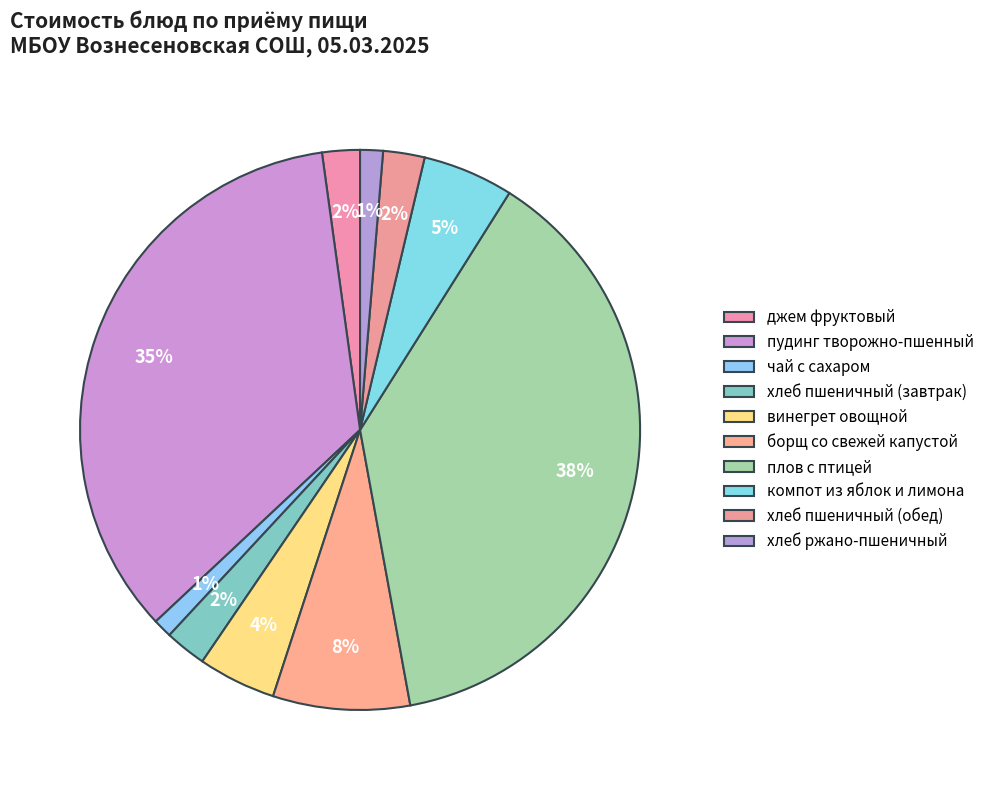

How many slices are in this pie chart?

10